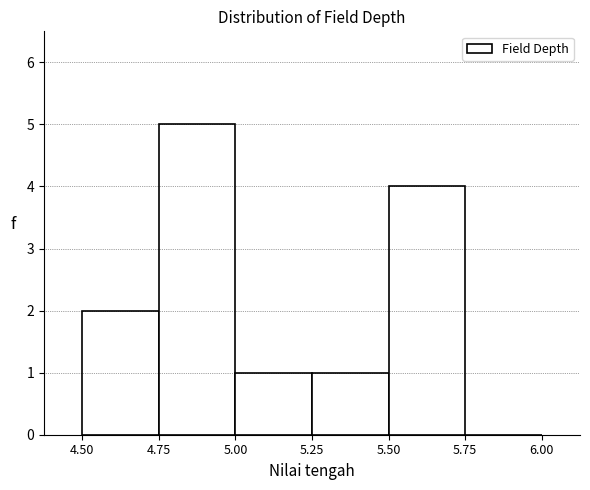

What is the height of the bar covering 4.50 to 4.75 on the x-axis? The values are not printed on the chart, so give them approximately, as read against the axis.

2